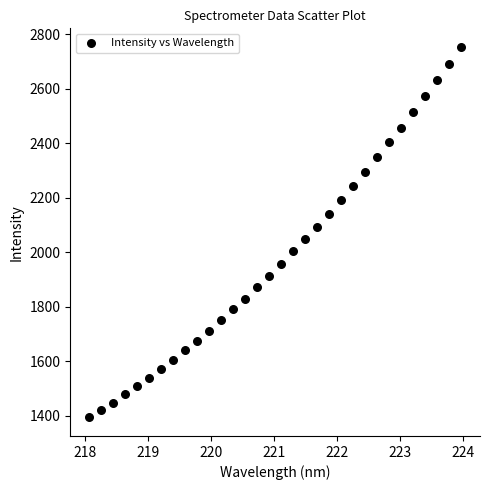

What is the range of Y values (max minus min)?

1360.1